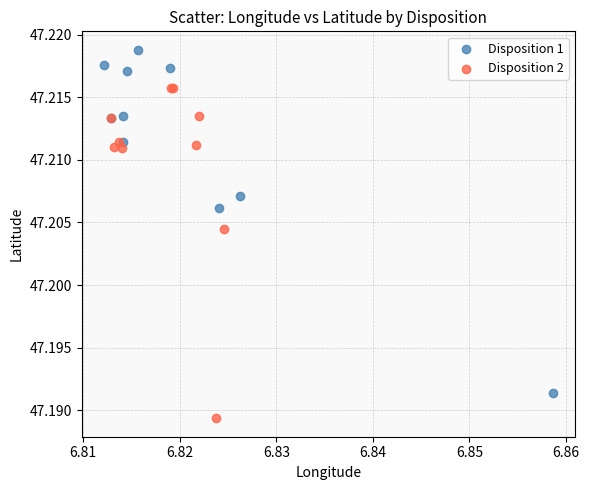

Which series reaches the maximum Y coordinate?

Disposition 1